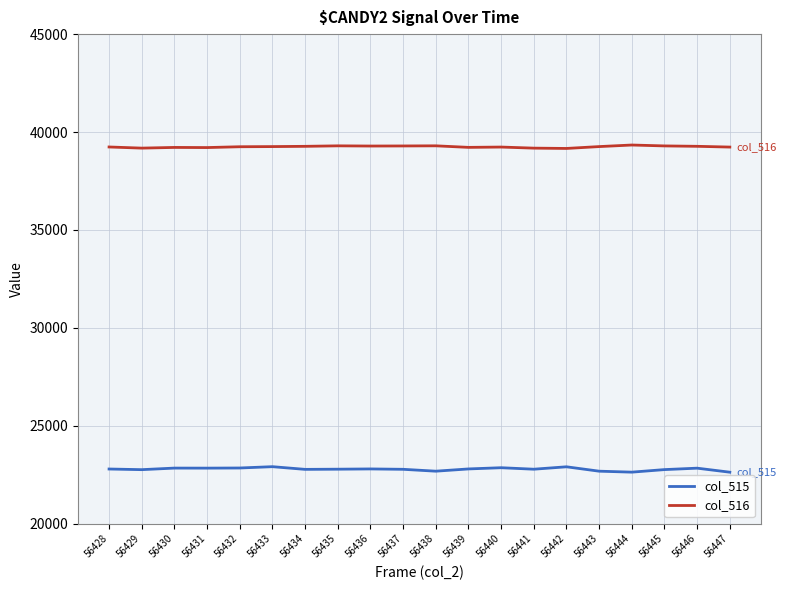

What are all the series names shown in the legend?

col_515, col_516